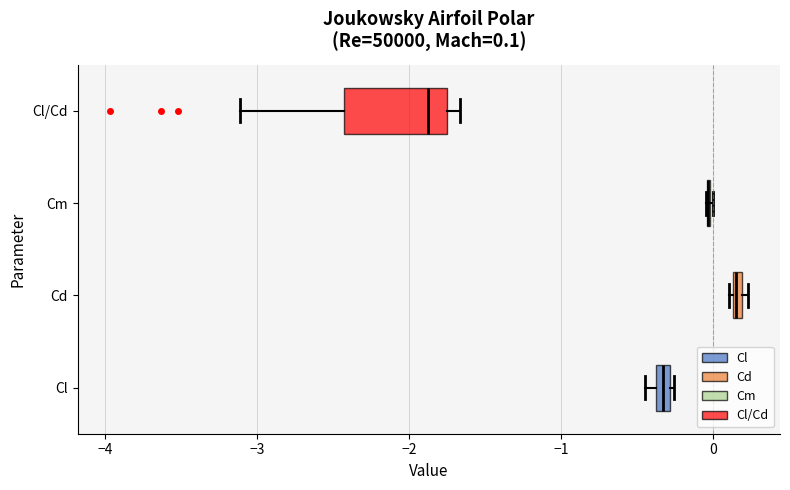

Comparing the boxes themselves (not the whiskers), which one is the widest?

Cl/Cd